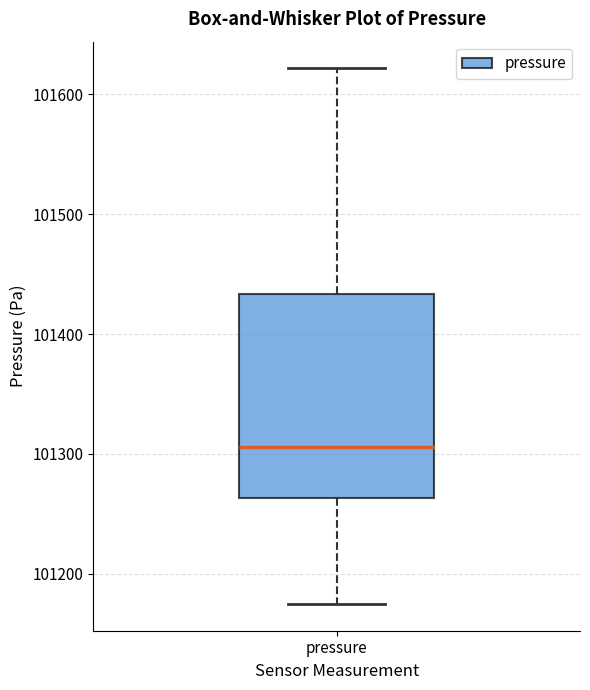

Transcribe this box plot: give where the median line is, the range the box spans, and where the two whiskers end, as read against the y-axis. The values are not printed on the chart, so give them approximately, as read against the axis.

median 101310, box 101260 to 101430, whiskers 101170 to 101620